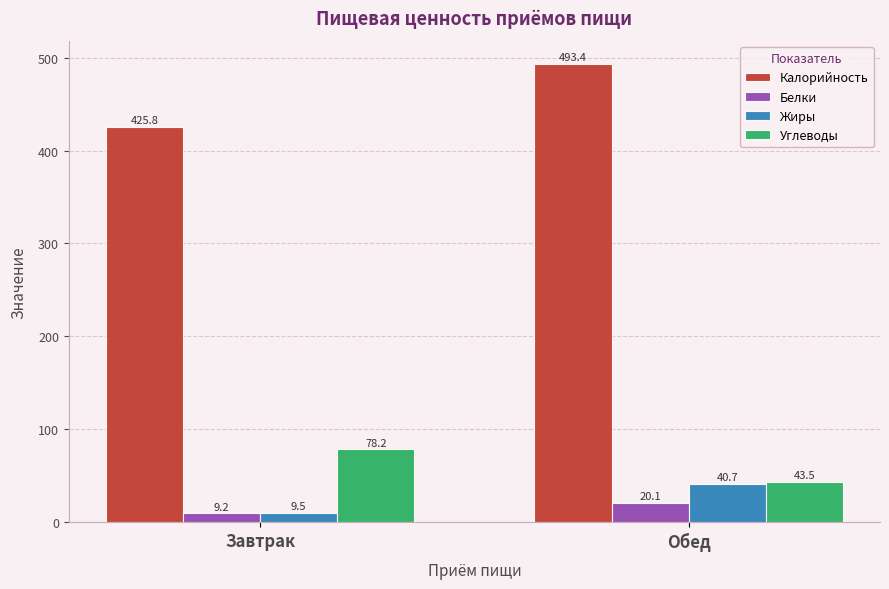

At which label is Жиры closest to 25?

Завтрак